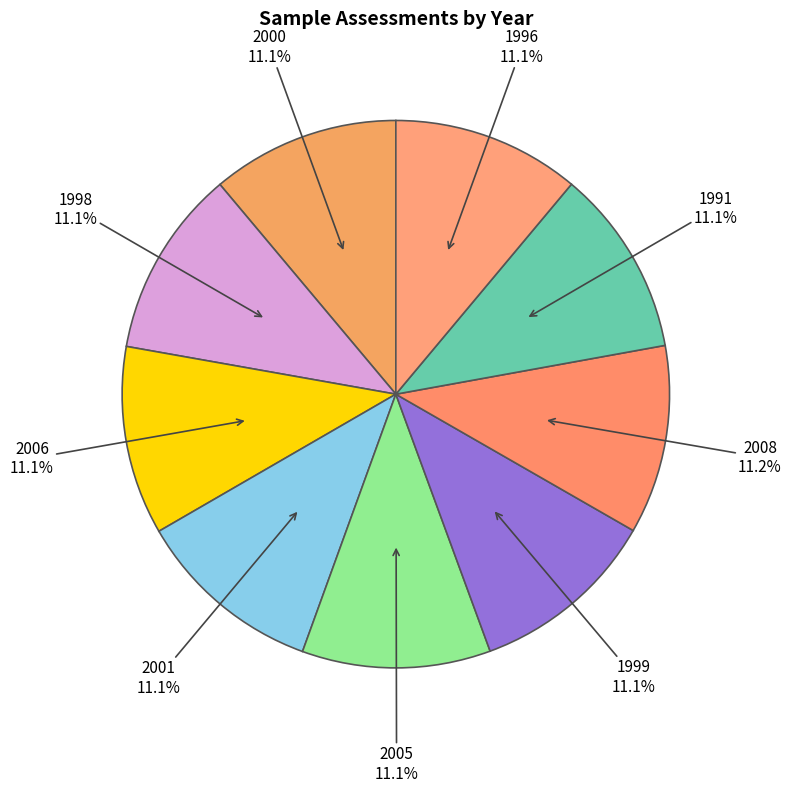

Count the number of slices in the pie.

9